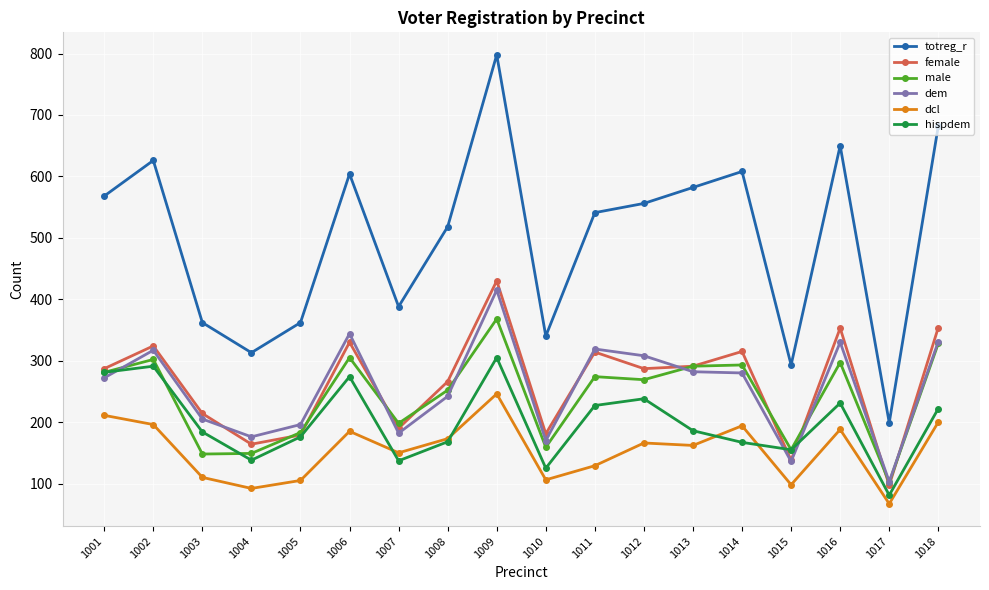

Between 1002 and 1013, which series saw the biggest shift?

hispdem